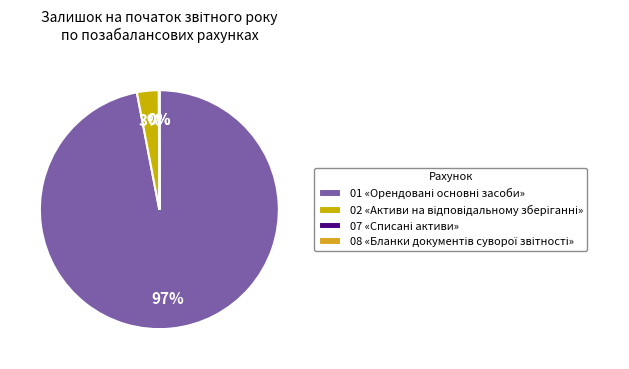

The 08 «Бланки документів суворої звітності» slice represents 0% of the pie. True or false?

True